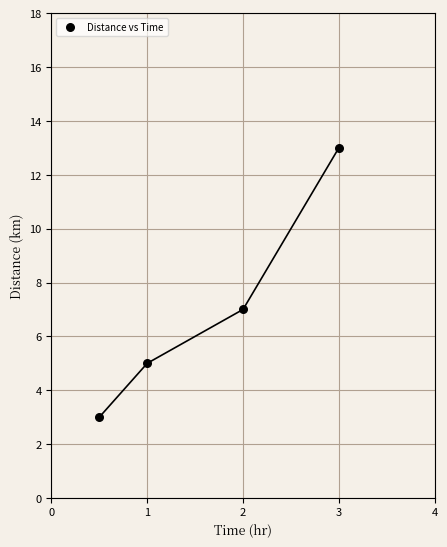

What Y value in the scatter plot is closest to 8?

7